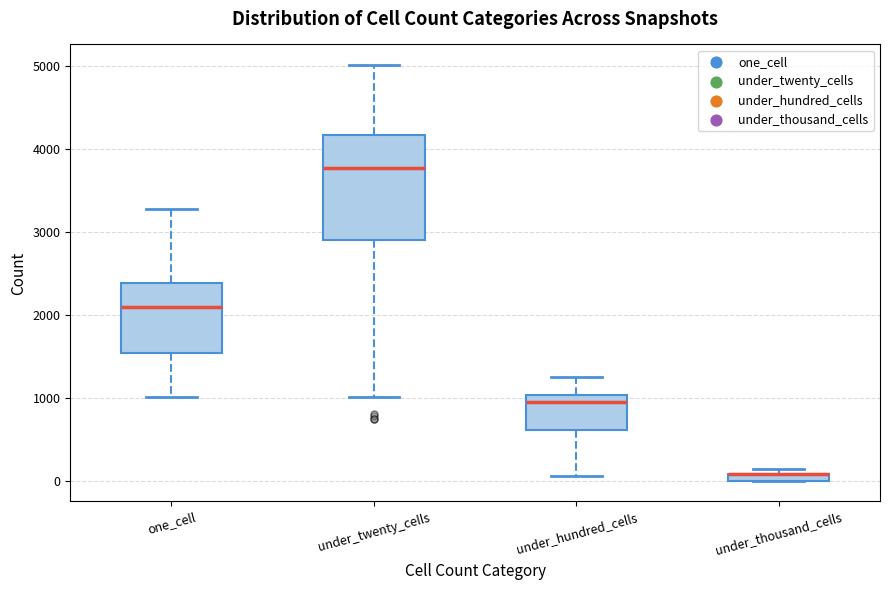

Comparing the boxes themselves (not the whiskers), which one is the tallest?

under_twenty_cells